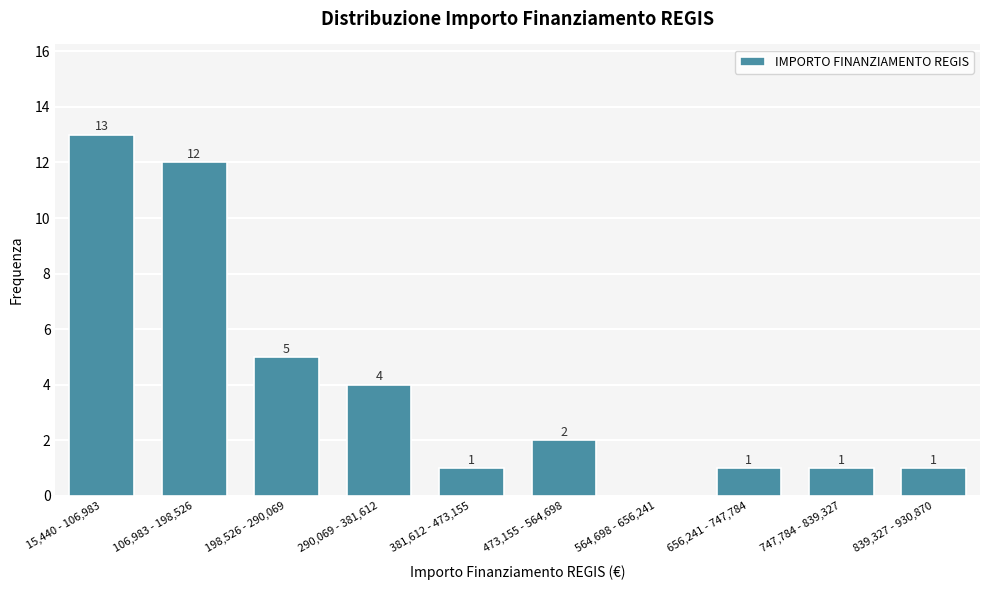

Reading right to left, what are all the values shown in this chart?

839,327 - 930,870=1	747,784 - 839,327=1	656,241 - 747,784=1	564,698 - 656,241=0	473,155 - 564,698=2	381,612 - 473,155=1	290,069 - 381,612=4	198,526 - 290,069=5	106,983 - 198,526=12	15,440 - 106,983=13